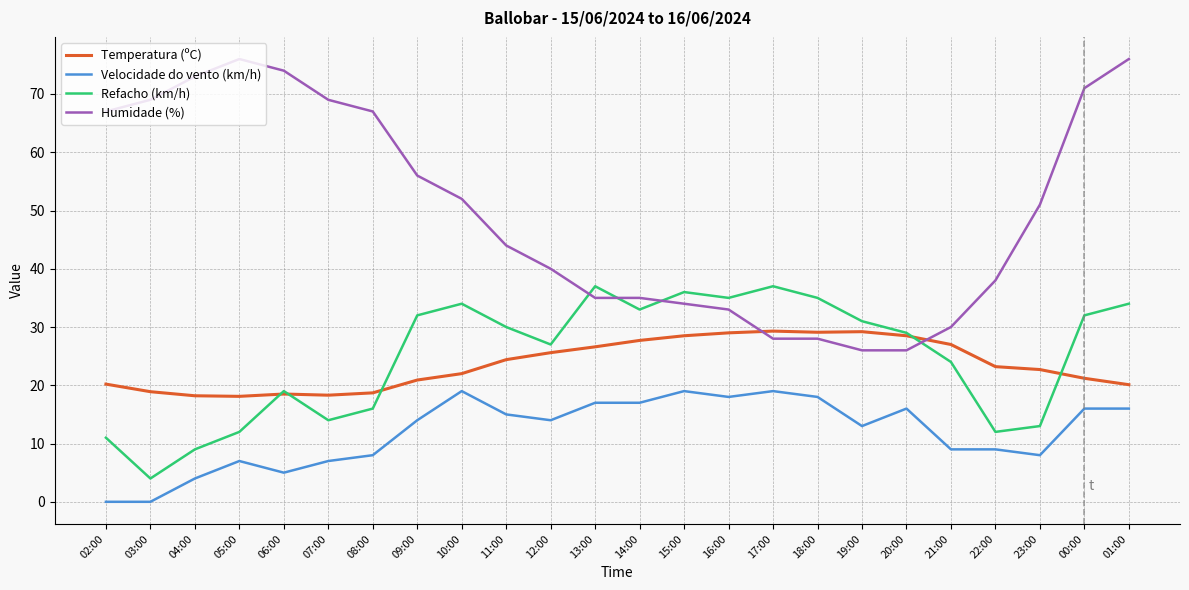

At 01:00, list the series in order from largest to smallest.

Humidade (%), Refacho (km/h), Temperatura (ºC), Velocidade do vento (km/h)